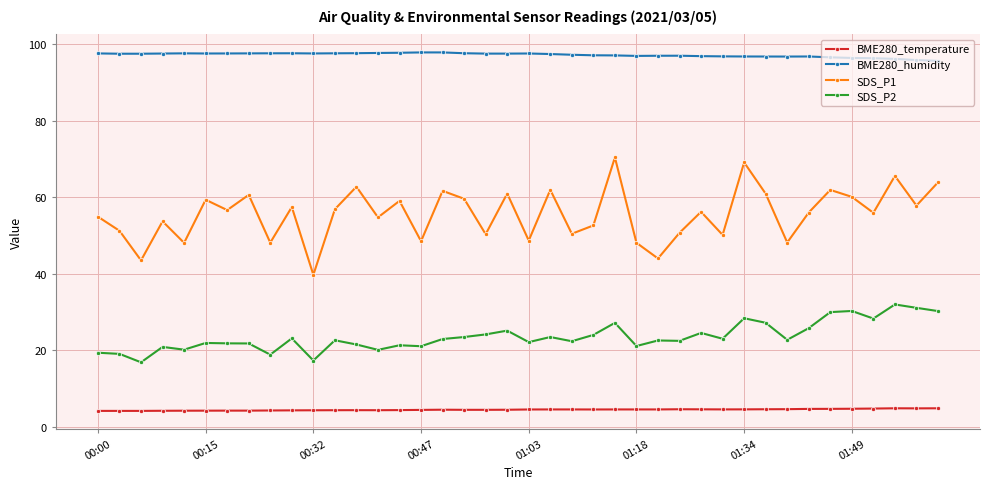

List the series in order of their overall mean, highest first.

BME280_humidity, SDS_P1, SDS_P2, BME280_temperature